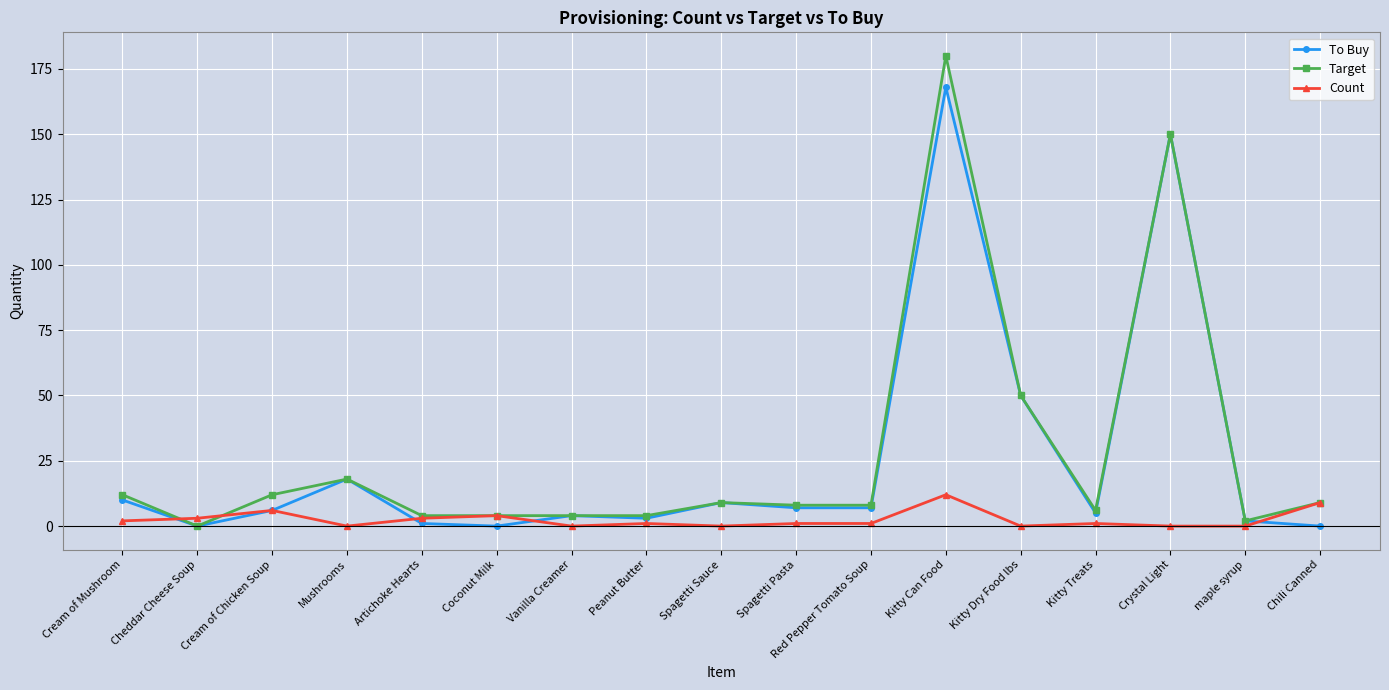

Count the number of data series in this chart.

3